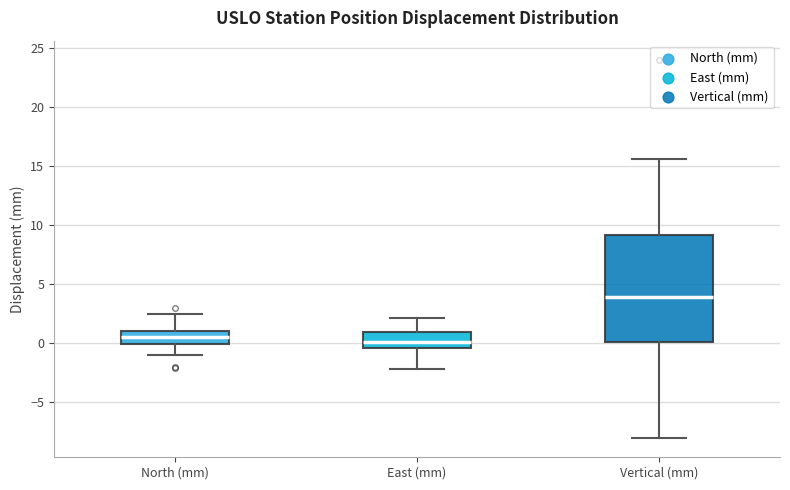

Which box is the tallest, from its lower edge to its upper edge?

Vertical (mm)